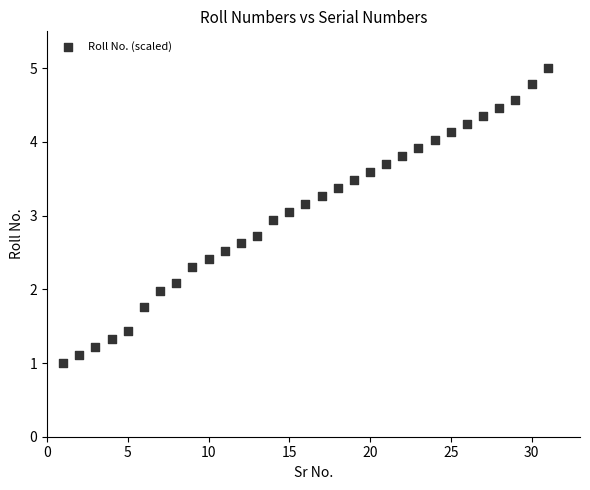

What is the range of Y values (max minus min)?

4.0